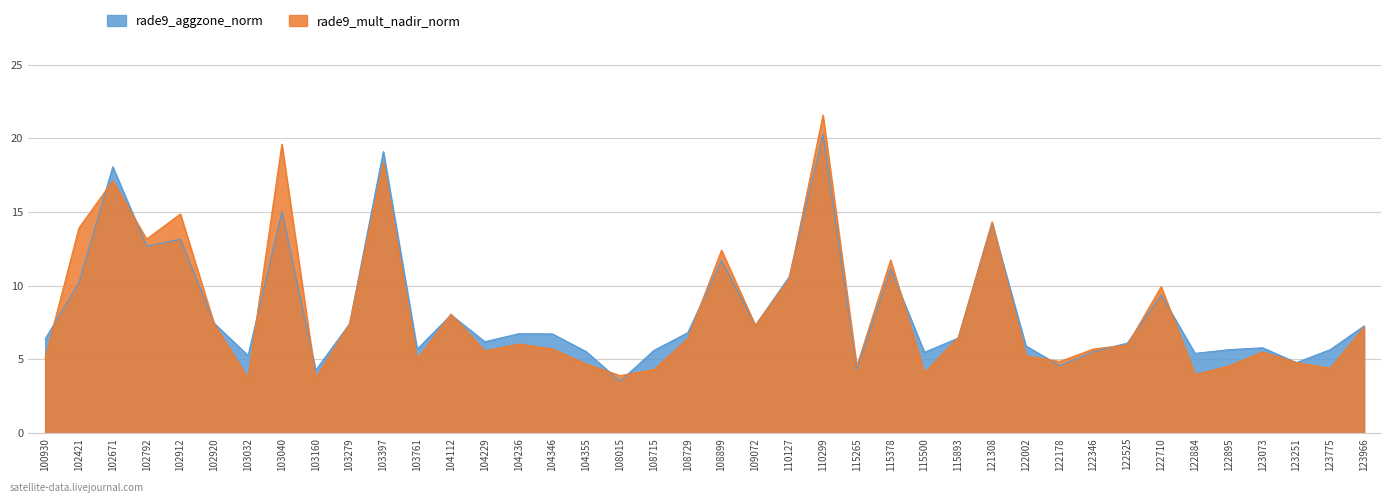

Reading left to right, what are all the values shown in this chart?

rade9_aggzone_norm: 6.4	10.2	18.1	12.7	13.1	7.4	5.3	15.0	4.3	7.4	19.1	5.7	8.0	6.2	6.7	6.7	5.5	3.5	5.6	6.8	11.7	7.3	10.6	20.3	4.3	11.1	5.5	6.4	14.2	5.9	4.6	5.5	6.1	9.4	5.4	5.7	5.8	4.8	5.7	7.3
rade9_mult_nadir_norm: 5.1	13.9	17.1	13.2	14.9	7.4	3.7	19.6	3.7	7.4	18.4	5.0	8.1	5.6	6.0	5.7	4.7	3.9	4.3	6.4	12.4	7.3	10.4	21.6	4.5	11.7	4.1	6.5	14.3	5.2	4.9	5.7	6.0	9.9	4.0	4.6	5.5	4.8	4.4	7.2